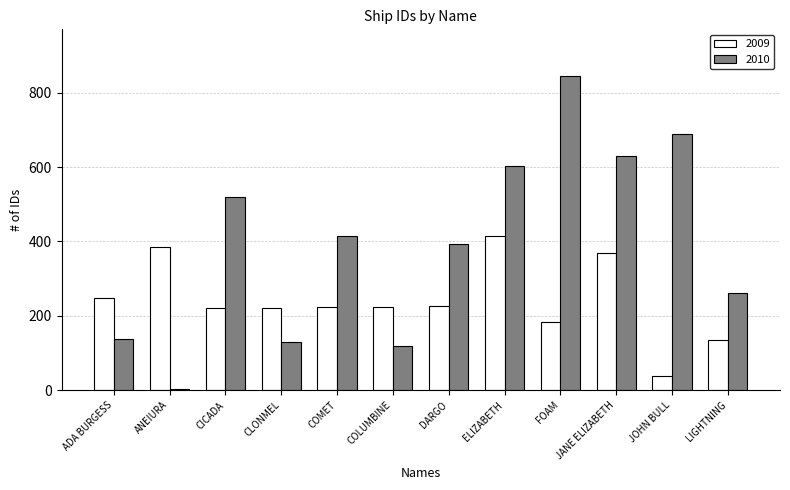

True or false: 2009 has a value of 81 at FOAM.

False